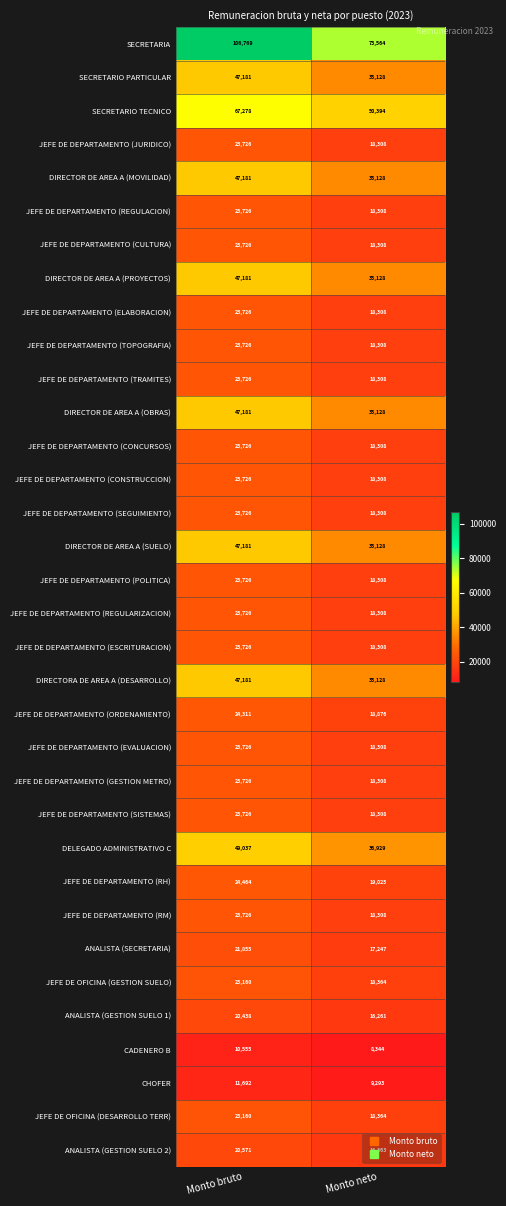

Which category has the lowest value in the JEFE DE DEPARTAMENTO (CONCURSOS) series?

Monto neto